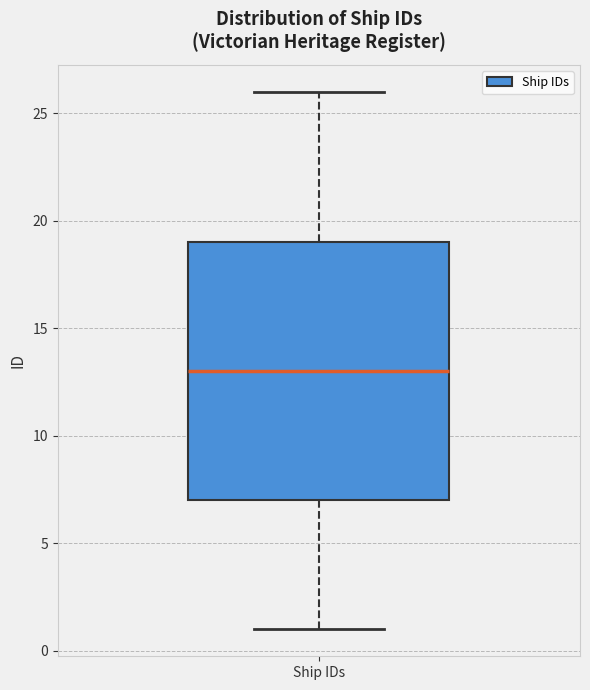

Where does the upper whisker of the box for Ship IDs end on the y-axis? The values are not printed on the chart, so give them approximately, as read against the axis.

26